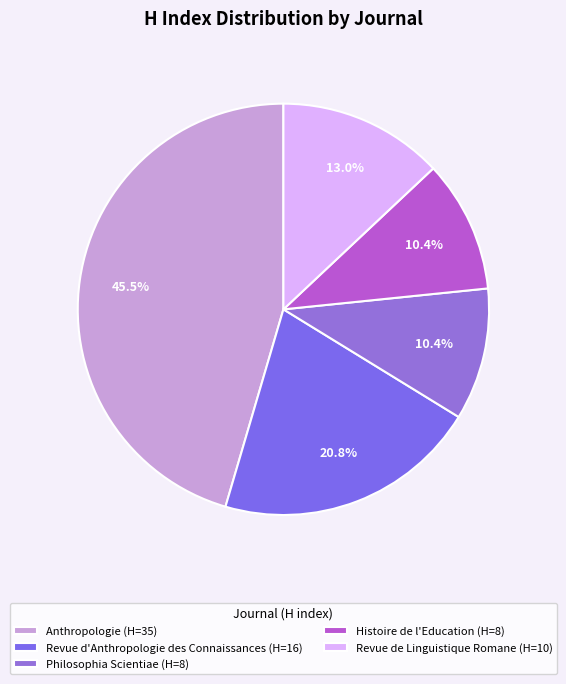

To the nearest percent, what is the average slice percentage?

20%